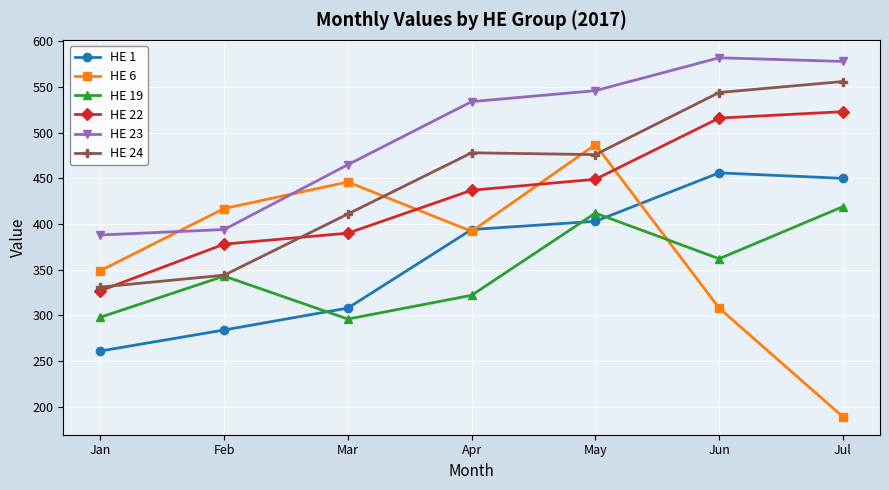

Where is HE 6 nearest to the value 338?

Jan